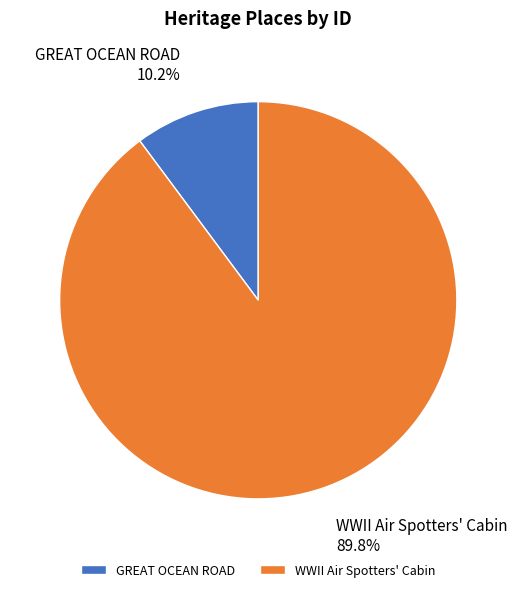

To the nearest percent, what is the difference between the WWII Air Spotters' Cabin and GREAT OCEAN ROAD slice percentages?

80%